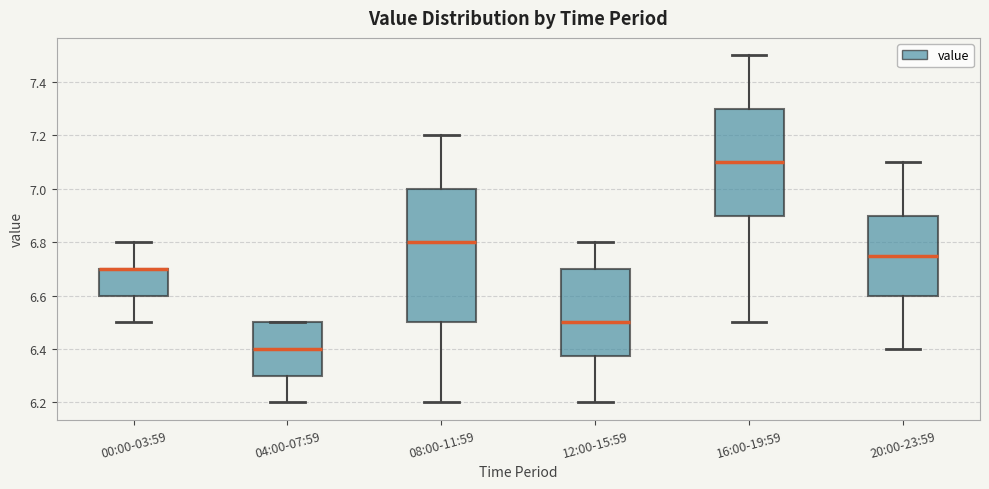

Reading left to right, read every box against the y-axis: the position of its median line, the range the box covers, and the ends of its whiskers. The values are not printed on the chart, so give them approximately, as read against the axis.

00:00-03:59: median 6.70 (drawn on the box's upper edge), box 6.60 to 6.70, whiskers 6.50 to 6.80
04:00-07:59: median 6.40, box 6.30 to 6.50, whiskers 6.20 to 6.50
08:00-11:59: median 6.80, box 6.50 to 7.00, whiskers 6.20 to 7.20
12:00-15:59: median 6.50, box 6.38 to 6.70, whiskers 6.20 to 6.80
16:00-19:59: median 7.10, box 6.90 to 7.30, whiskers 6.50 to 7.50
20:00-23:59: median 6.76, box 6.60 to 6.90, whiskers 6.40 to 7.10